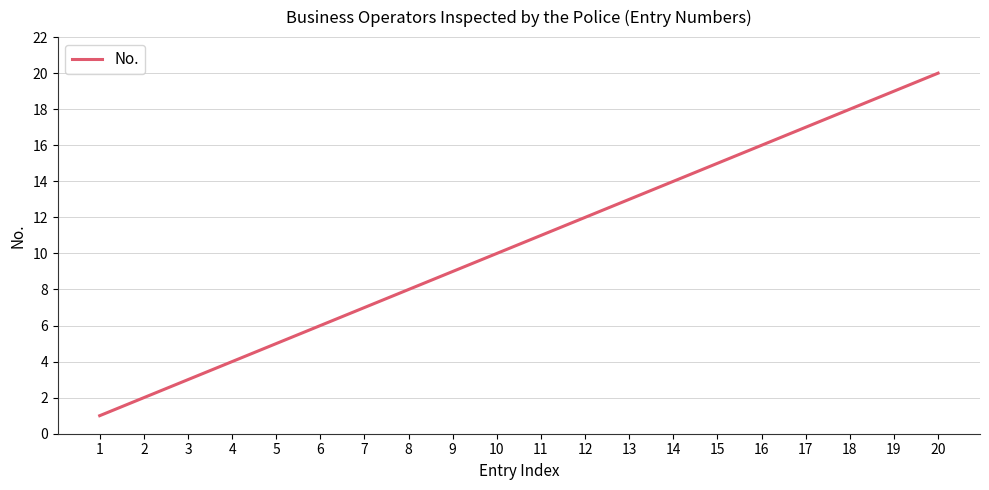

Reading left to right, extract all data points from this chart.

1=1	2=2	3=3	4=4	5=5	6=6	7=7	8=8	9=9	10=10	11=11	12=12	13=13	14=14	15=15	16=16	17=17	18=18	19=19	20=20